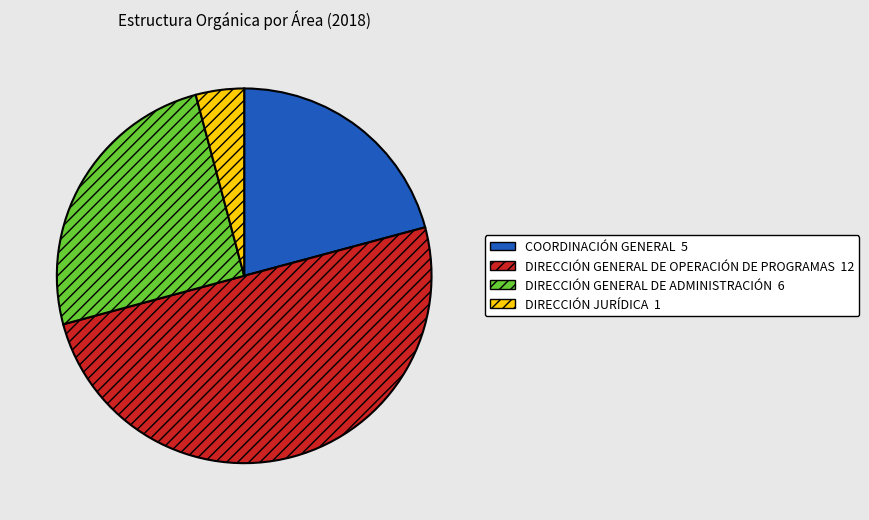

Which slice is the largest?

DIRECCIÓN GENERAL DE OPERACIÓN DE PROGRAMAS